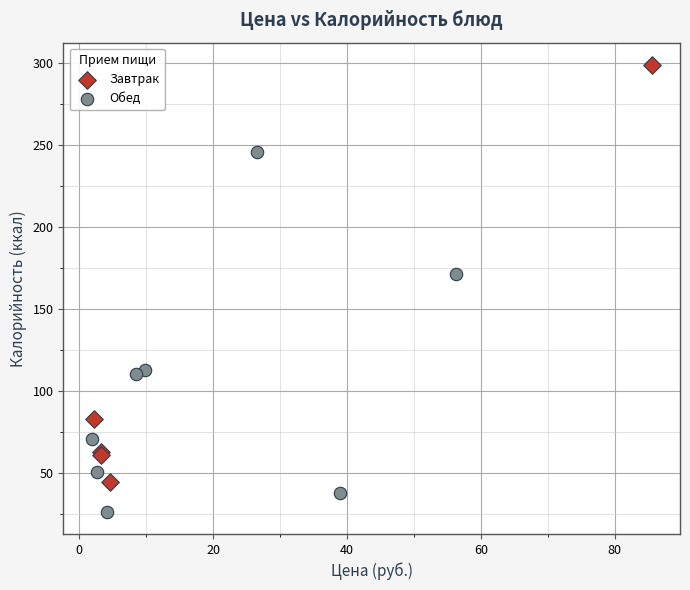

Which series reaches the minimum Y coordinate?

Обед